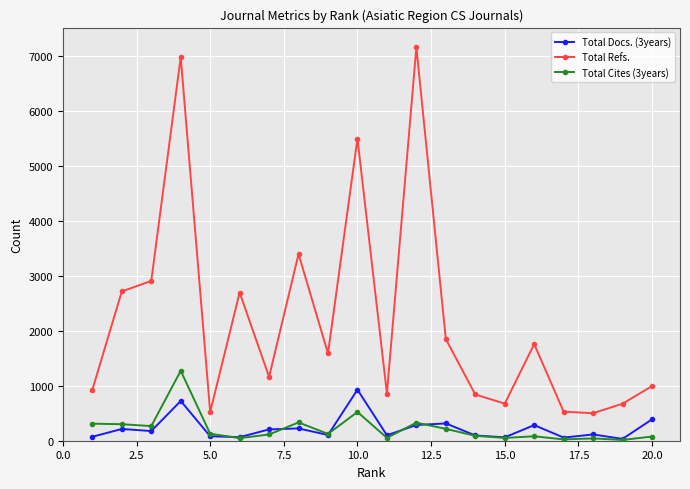

How many lines are shown in the chart?

3